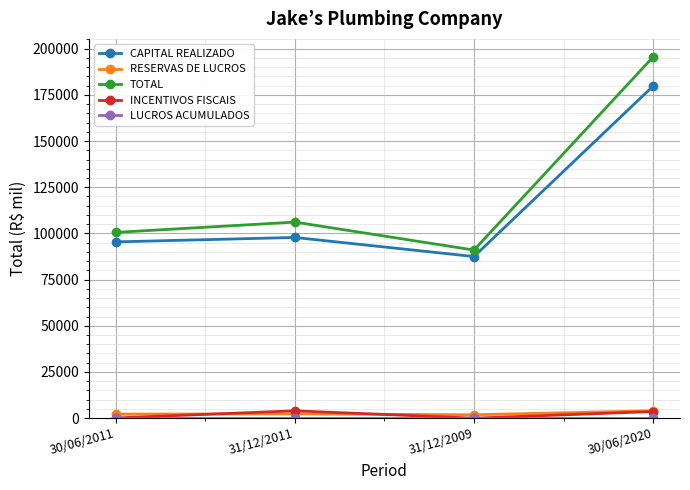

At how many categories does at least one series exceed 29041?

4